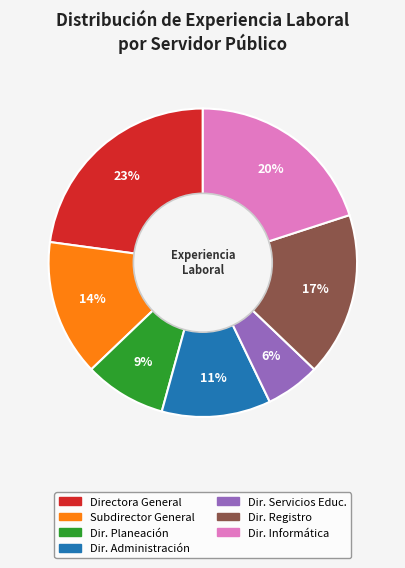

Rank the categories by value from lowest to highest.

Dir. Servicios Educ., Dir. Planeación, Dir. Administración, Subdirector General, Dir. Registro, Dir. Informática, Directora General